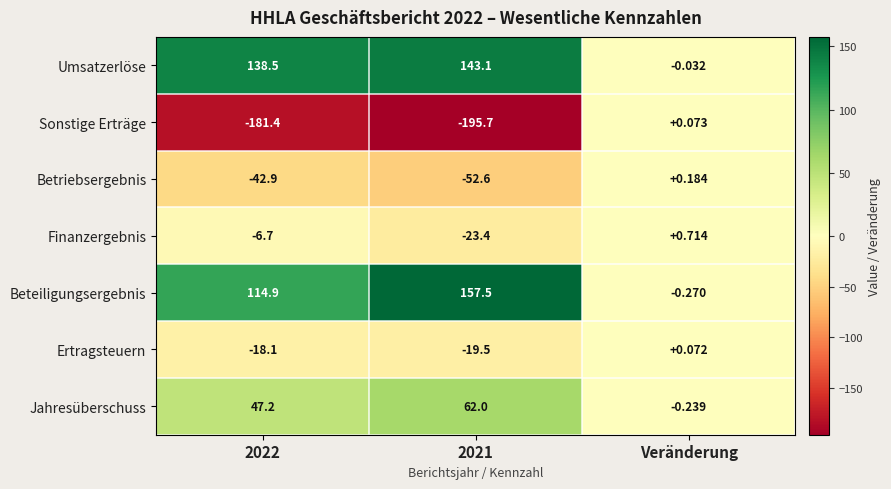

Which category has the lowest value in the Beteiligungsergebnis series?

Veränderung